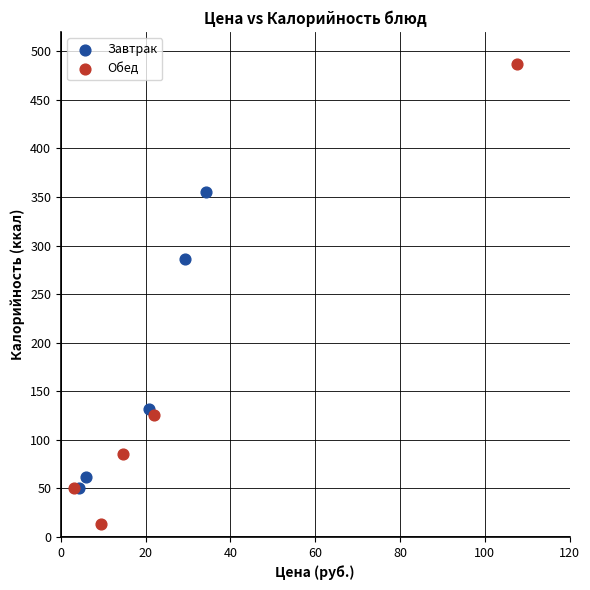

Which series reaches the maximum Y coordinate?

Обед